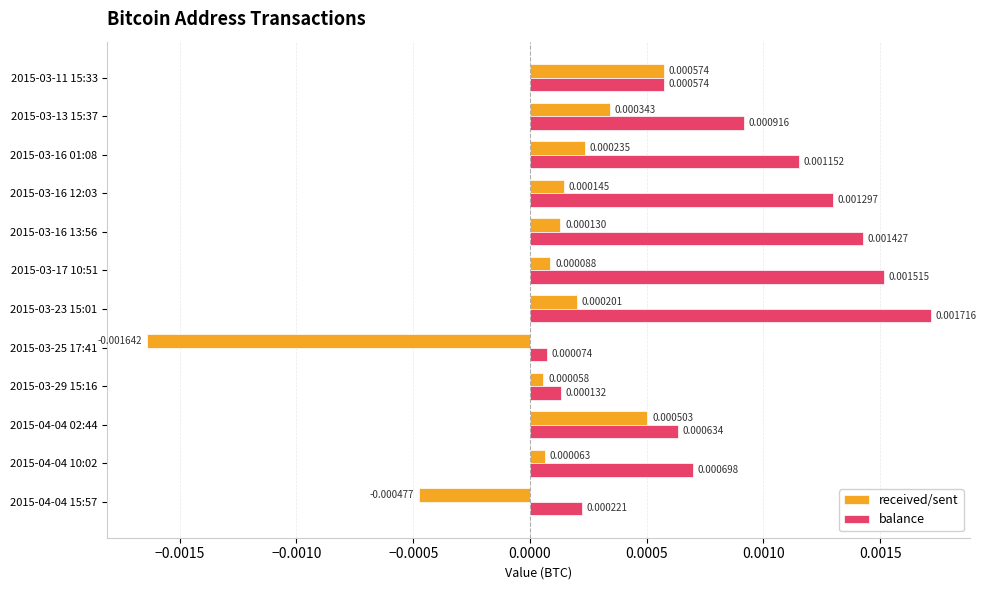

Rank the series by their maximum value, from lowest to highest.

received/sent, balance